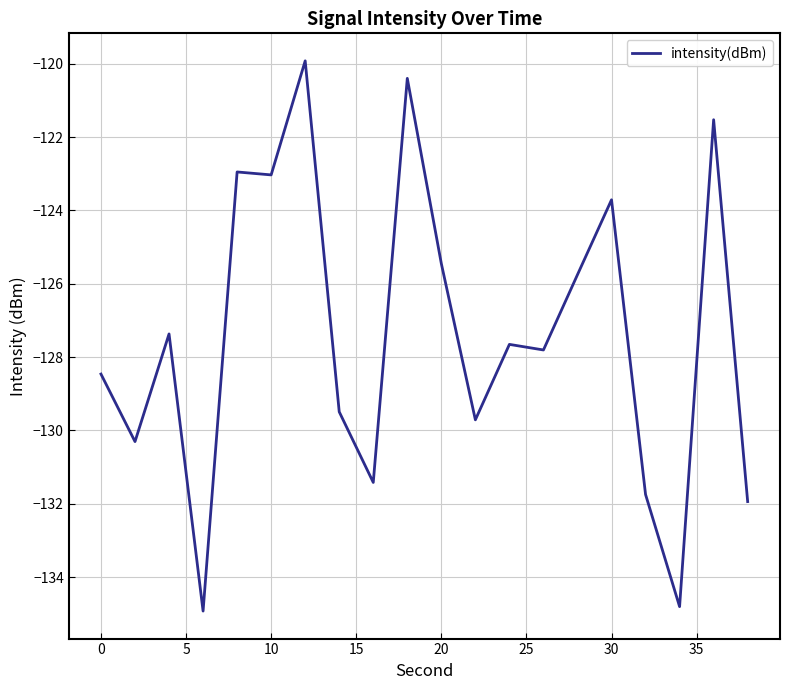

What is the minimum value shown in the chart?

-134.9